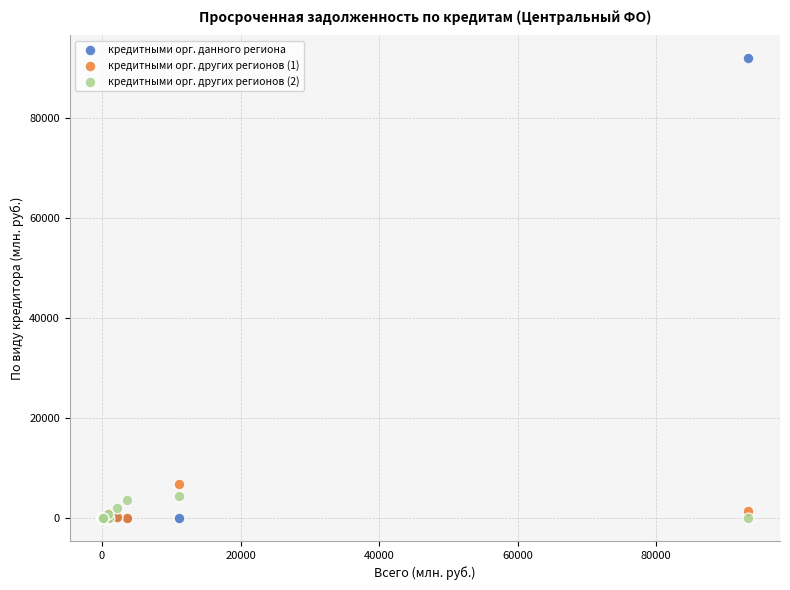

Across all series, what Y value is closest to 45911?

6816